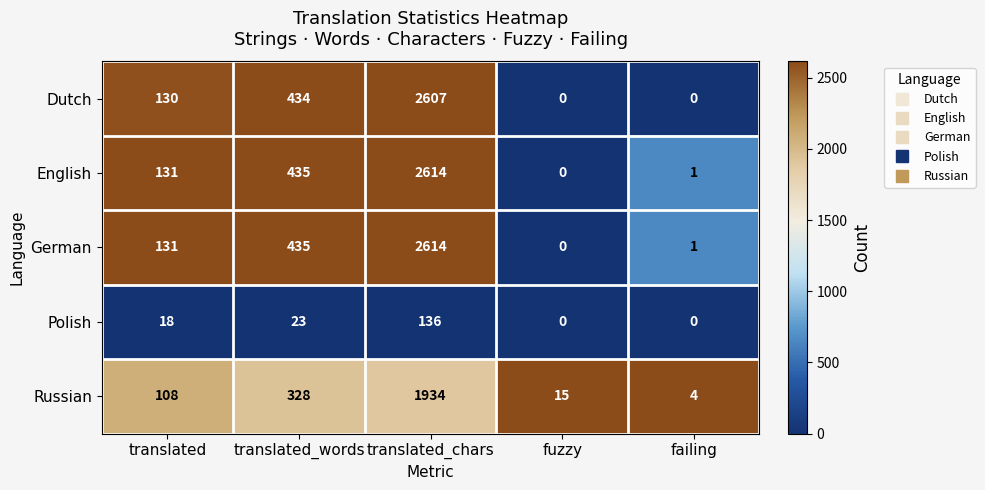

What is the difference between the highest and lowest values at failing?

4